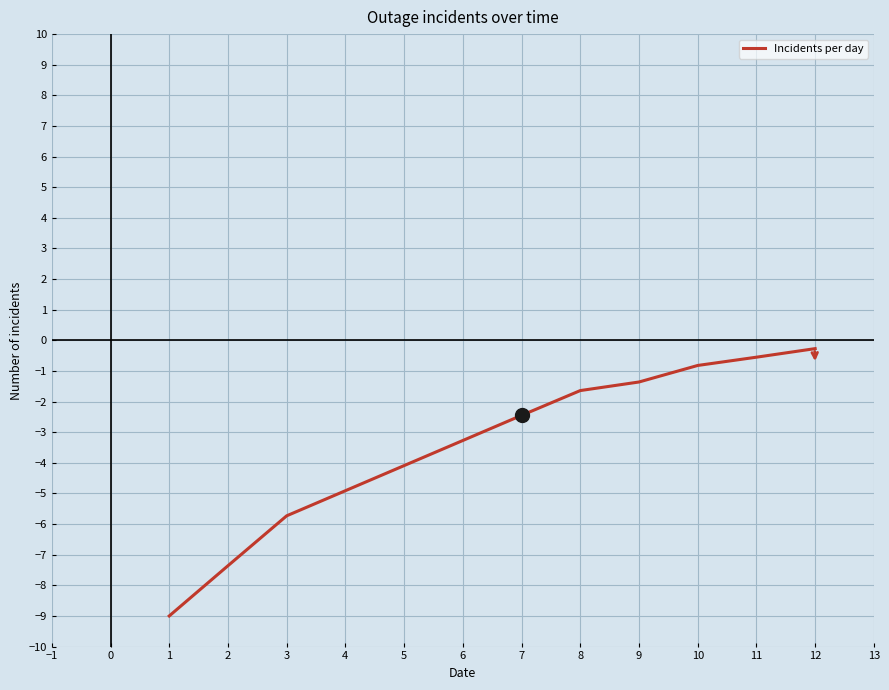

Rank the categories by value from lowest to highest.

1, 2, 3, 4, 5, 6, 7, 8, 9, 10, 11, 12